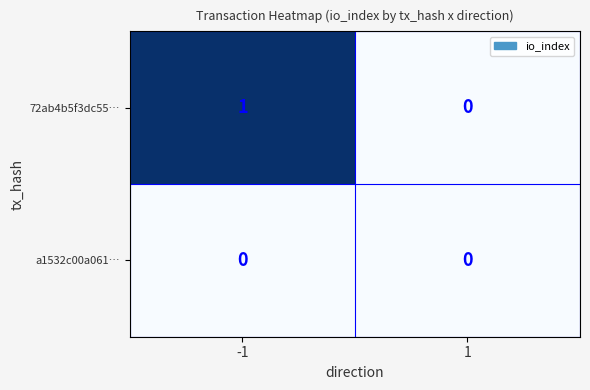

Which series has the largest range (max minus min)?

72ab4b5f3dc55…